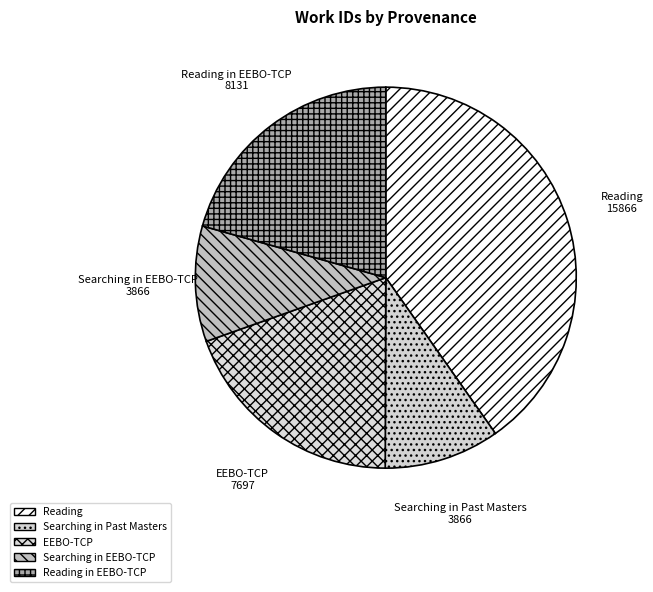

Do Reading and Reading in EEBO-TCP together represent more than half of the pie?

Yes